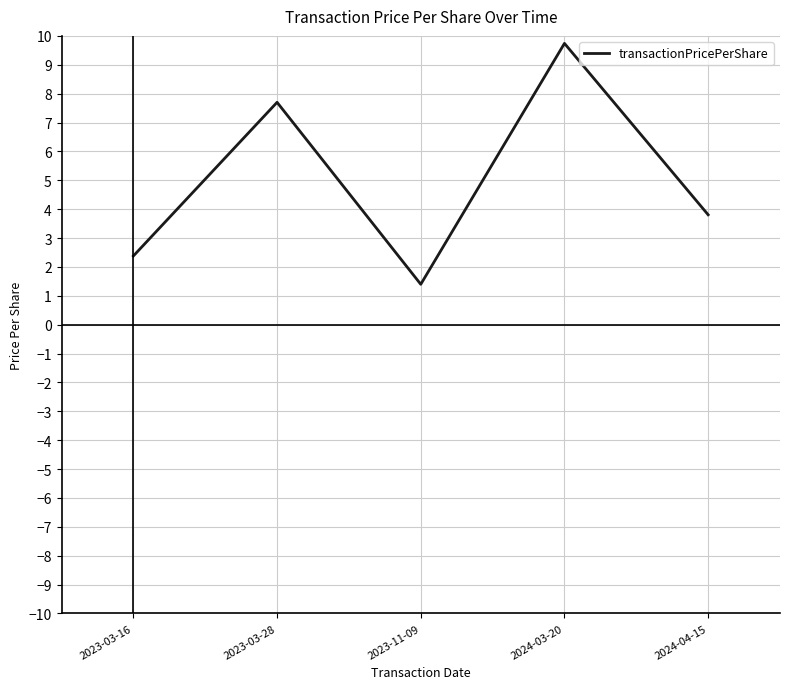

What is the greatest value displayed?

9.7